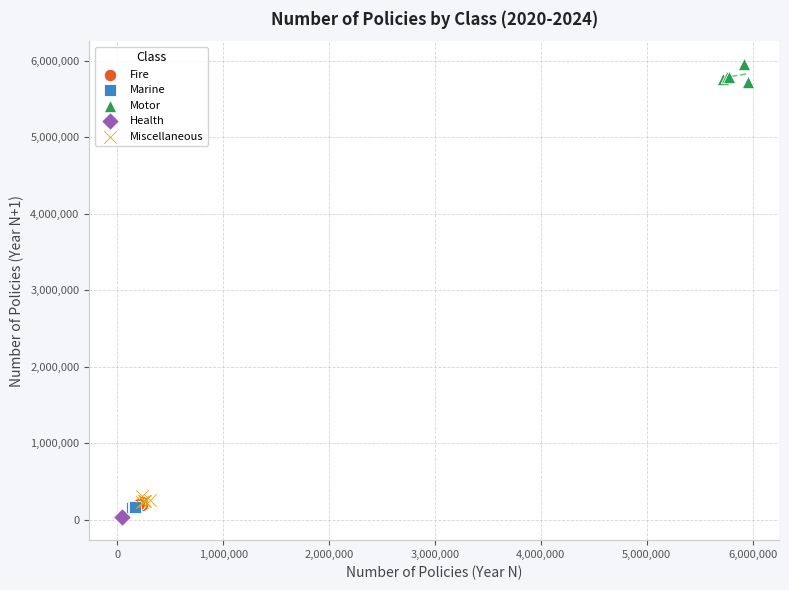

Which series reaches the maximum Y coordinate?

Motor